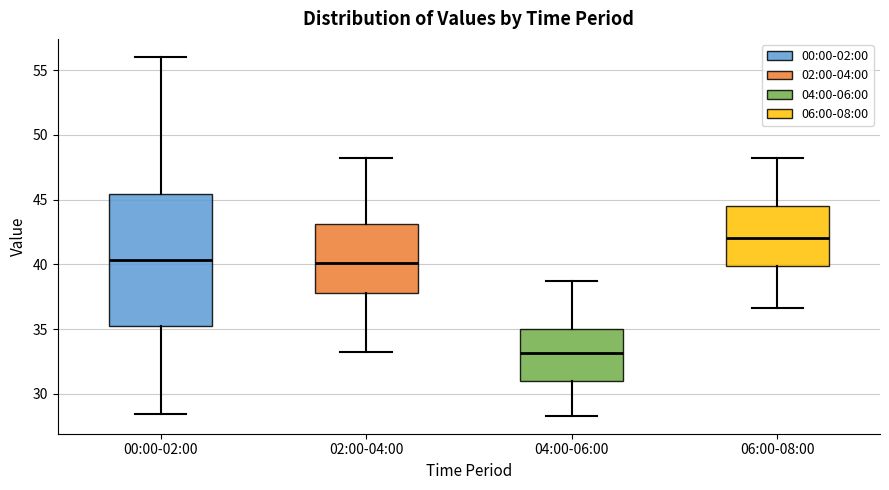

Which box is the tallest, from its lower edge to its upper edge?

00:00-02:00